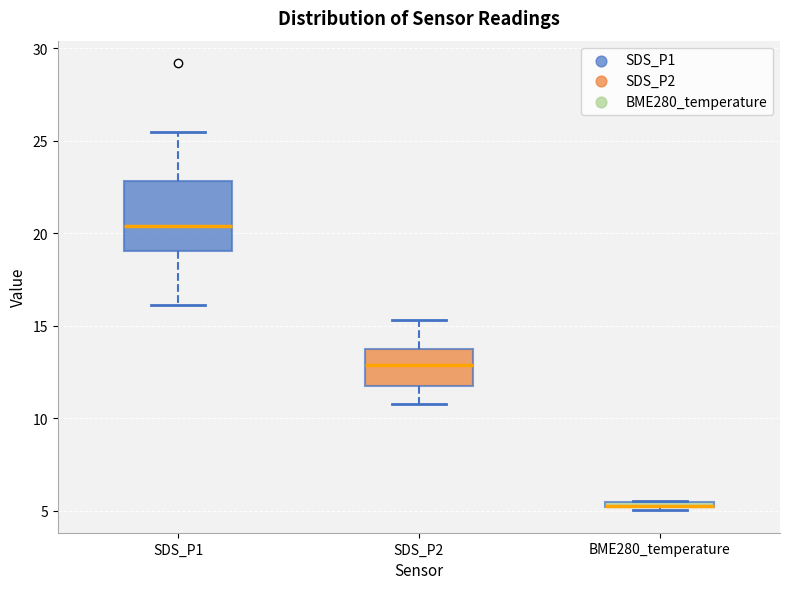

Which box is the tallest, from its lower edge to its upper edge?

SDS_P1